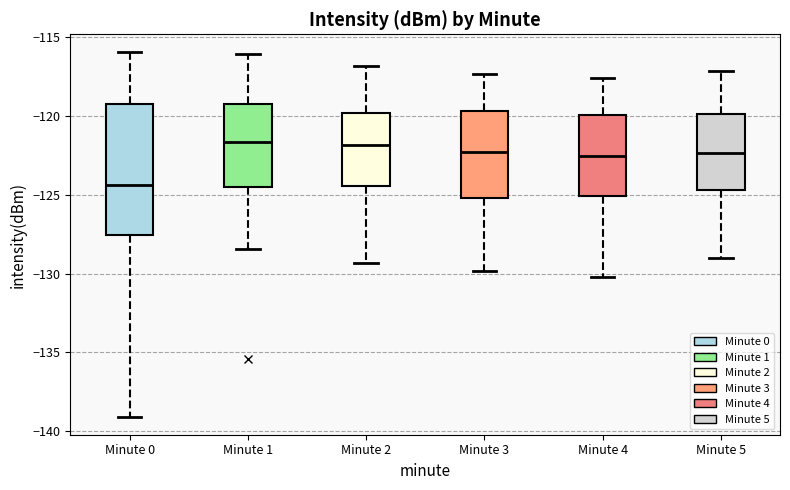

Reading left to right, read every box against the y-axis: the position of its median line, the range the box covers, and the ends of its whiskers. The values are not printed on the chart, so give them approximately, as read against the axis.

Minute 0: median -124.5, box -127.5 to -119.0, whiskers -139.0 to -116.0
Minute 1: median -121.5, box -124.5 to -119.0, whiskers -128.5 to -116.0
Minute 2: median -122.0, box -124.5 to -120.0, whiskers -129.5 to -117.0
Minute 3: median -122.0, box -125.0 to -119.5, whiskers -130.0 to -117.5
Minute 4: median -122.5, box -125.0 to -120.0, whiskers -130.0 to -117.5
Minute 5: median -122.5, box -124.5 to -120.0, whiskers -129.0 to -117.0